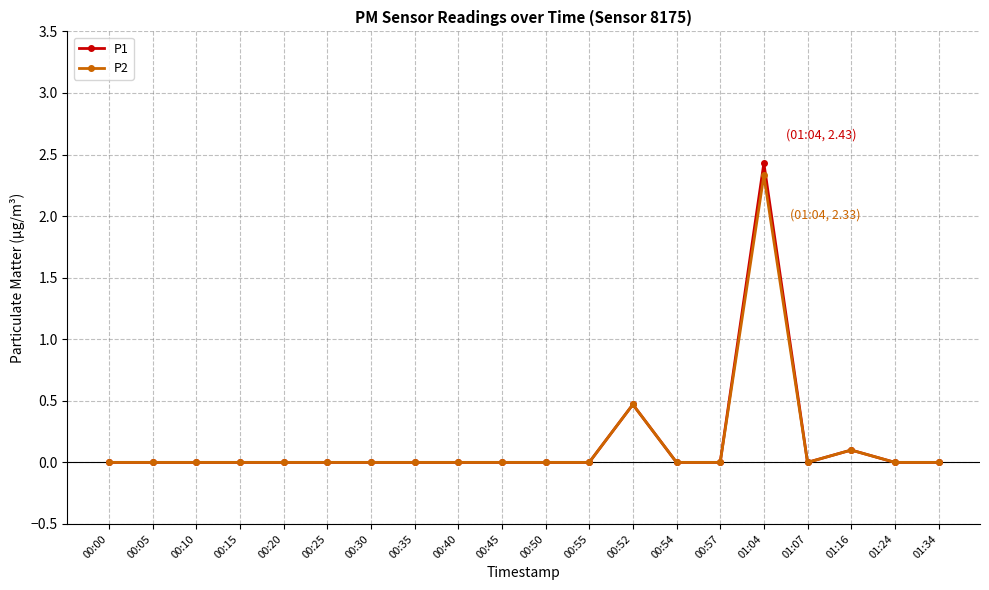

What is the greatest value displayed?

2.4